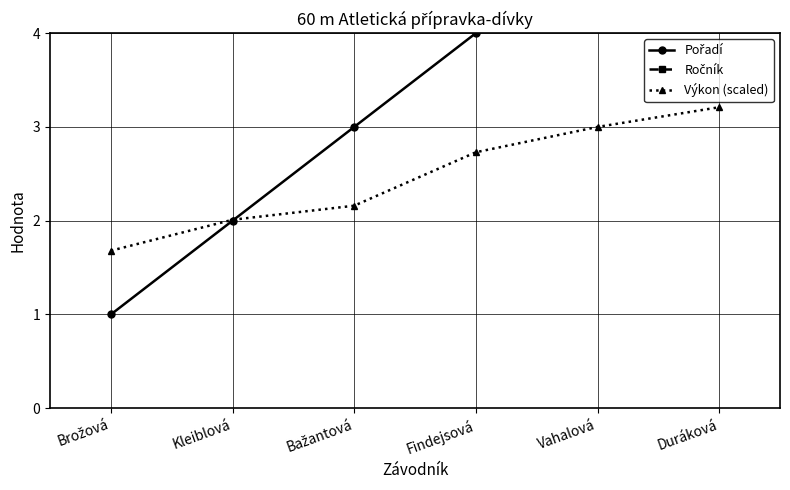

What is the label of the 5th point from the right?

Kleiblová